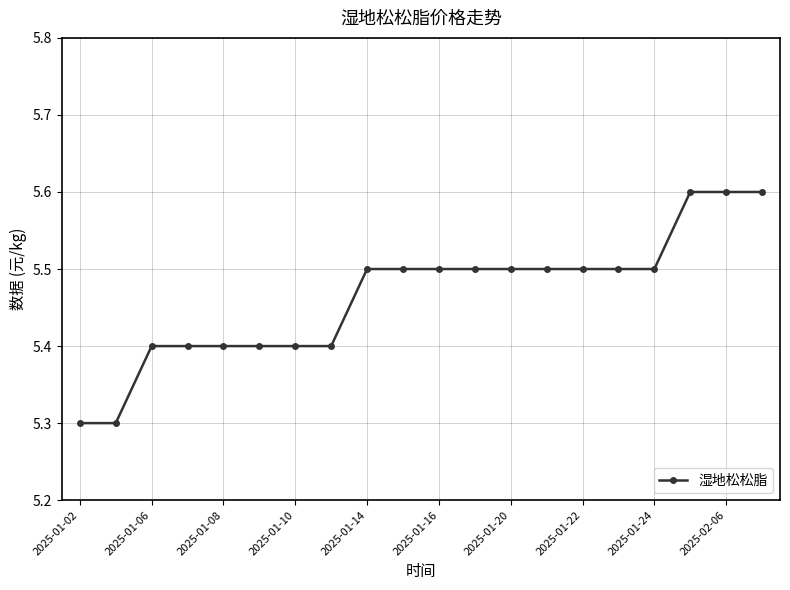

What is the maximum value shown in the chart?

5.6